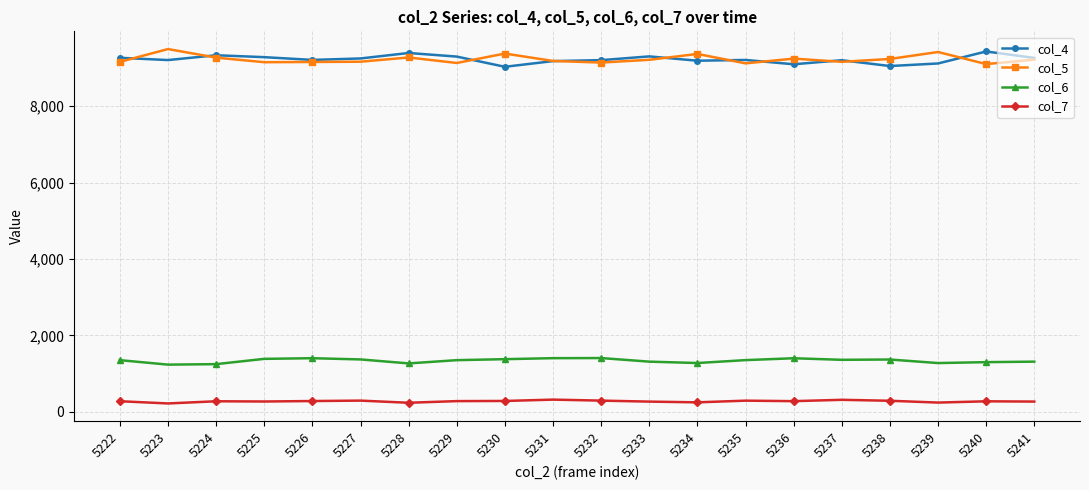

What is the total value across all series at 5235?

19973